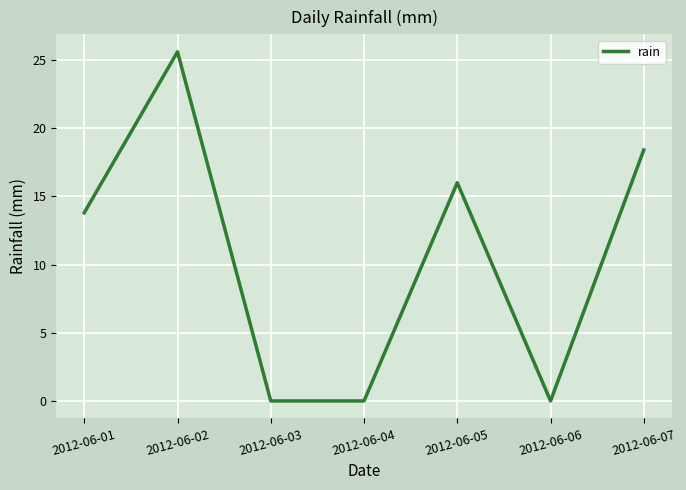

How many values exceed 13?

4